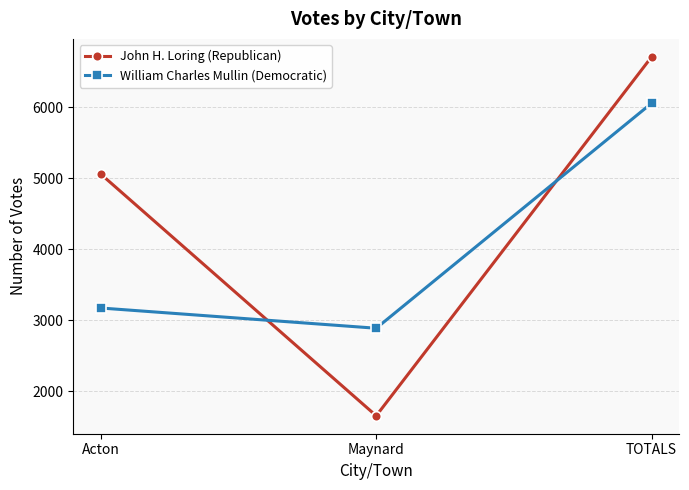

The value of William Charles Mullin (Democratic) at TOTALS is 3911. True or false?

False